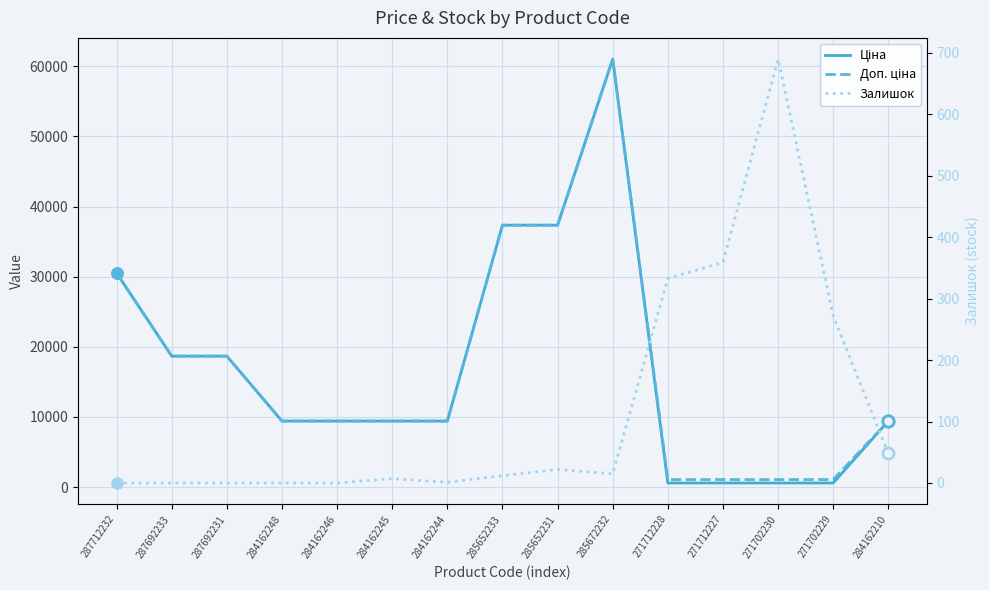

At 287692233, list the series in order from largest to smallest.

Ціна, Доп. ціна, Залишок